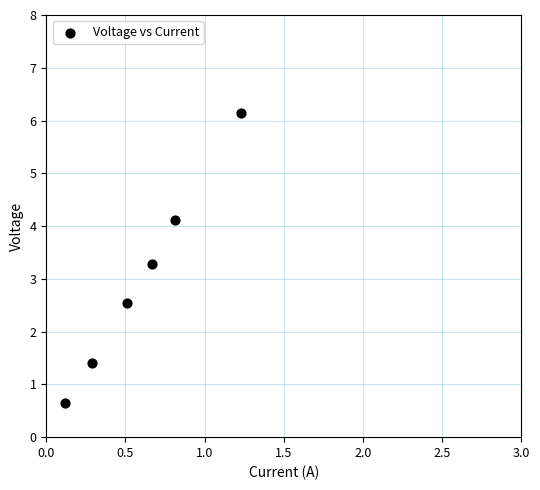

What is the average X value?

0.6